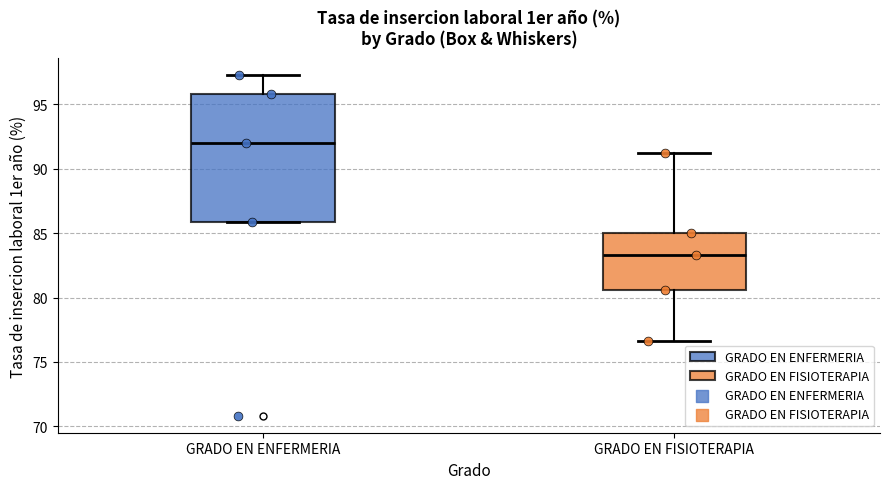

Where does the upper whisker of the box for GRADO EN FISIOTERAPIA end on the y-axis? The values are not printed on the chart, so give them approximately, as read against the axis.

91.5